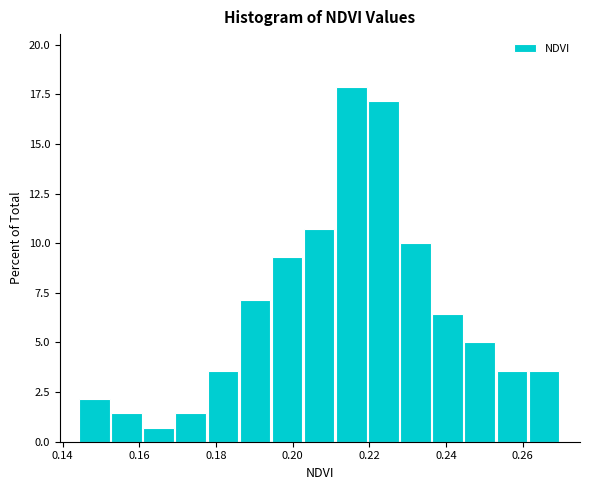

How tall is the bar that spans 0.186 to 0.194 on the x-axis? Neither the bar edges nor the heights are printed on the chart, so give them approximately, as read against the axes.

7.0